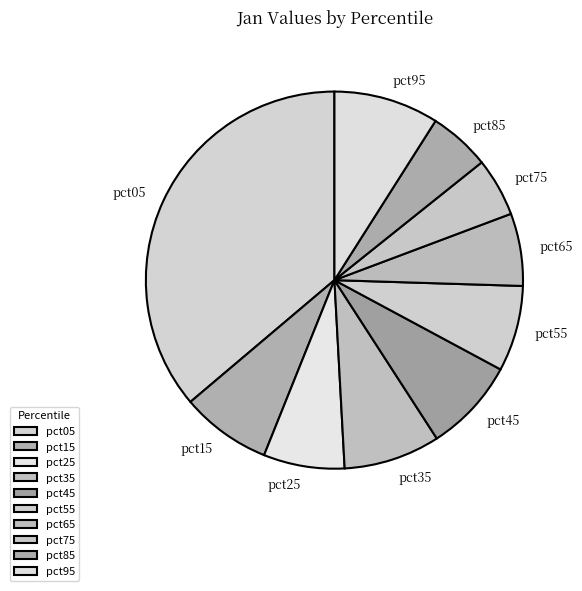

Does any single category account for the majority?

No